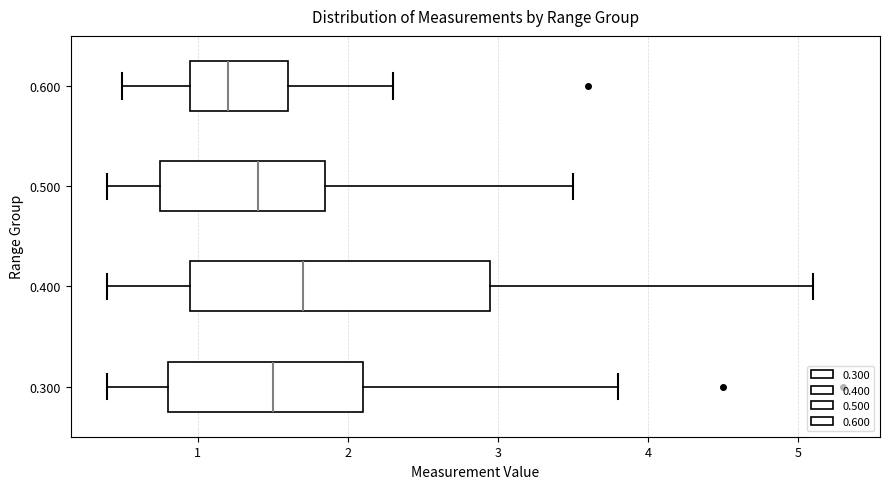

Reading bottom to top, read every box against the x-axis: the position of its median line, the range the box covers, and the ends of its whiskers. The values are not printed on the chart, so give them approximately, as read against the axis.

0.300: median 1.5, box 0.8 to 2.1, whiskers 0.4 to 3.8
0.400: median 1.7, box 1.0 to 3.0, whiskers 0.4 to 5.1
0.500: median 1.4, box 0.8 to 1.9, whiskers 0.4 to 3.5
0.600: median 1.2, box 1.0 to 1.6, whiskers 0.5 to 2.3